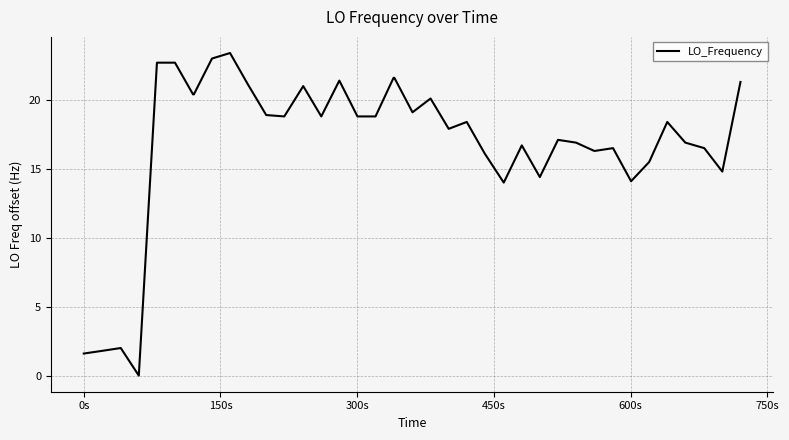

What is the difference between the maximum and minimum values?

23.4